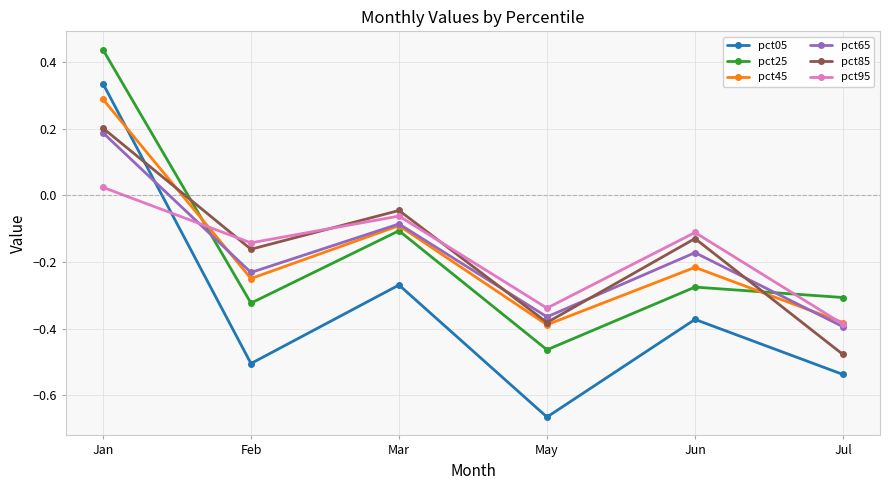

What position from the left is May?

4